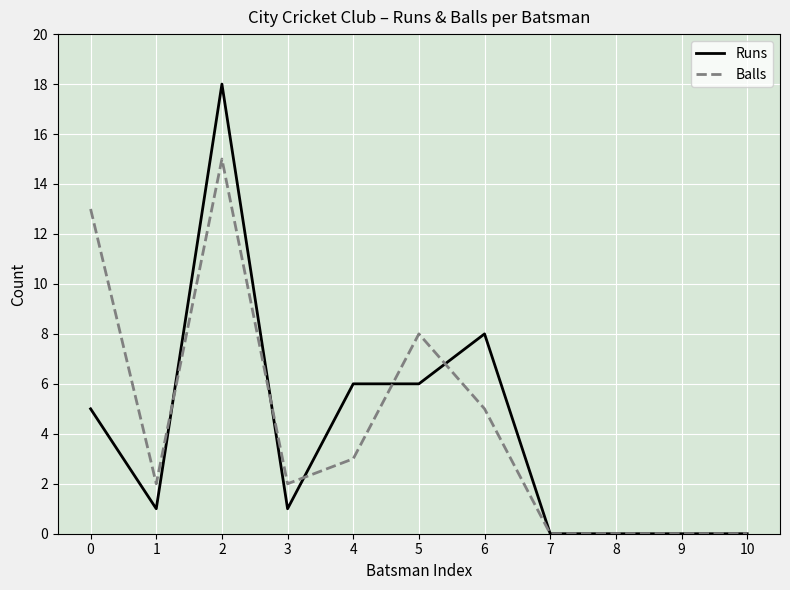

How many lines are shown in the chart?

2